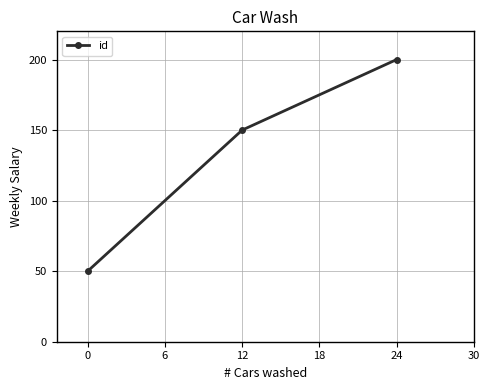

Approximately how many times larger is the value at 24 compared to 0?

4.0